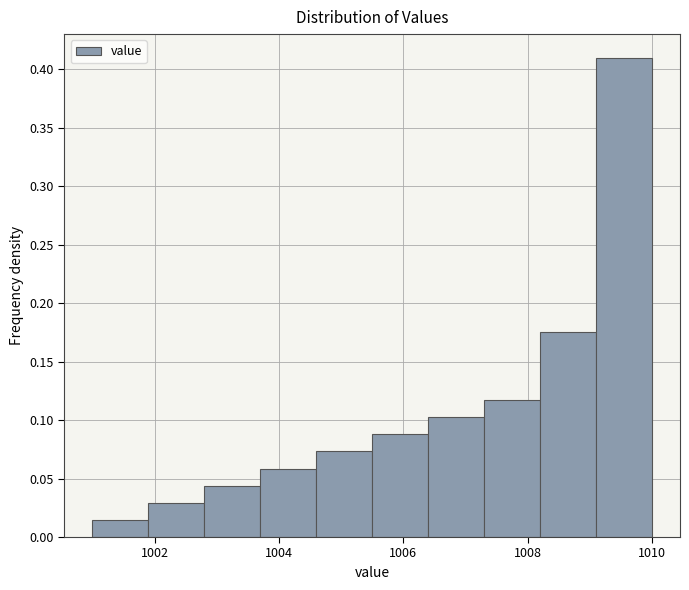

Over which range of the x-axis is the bar tallest?

1009.1 to 1010.0